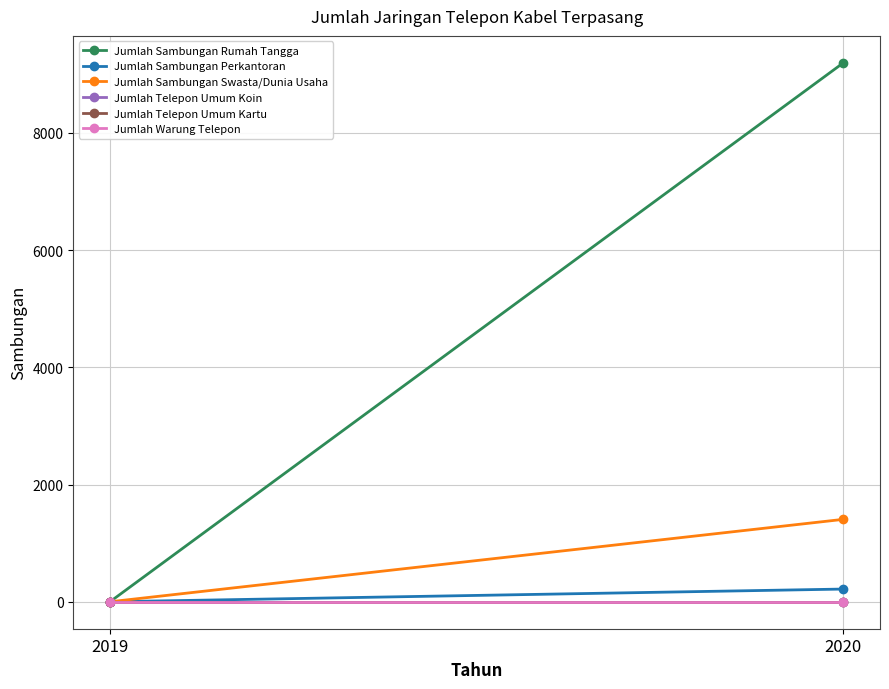

What are all the series names shown in the legend?

Jumlah Sambungan Rumah Tangga, Jumlah Sambungan Perkantoran, Jumlah Sambungan Swasta/Dunia Usaha, Jumlah Telepon Umum Koin, Jumlah Telepon Umum Kartu, Jumlah Warung Telepon